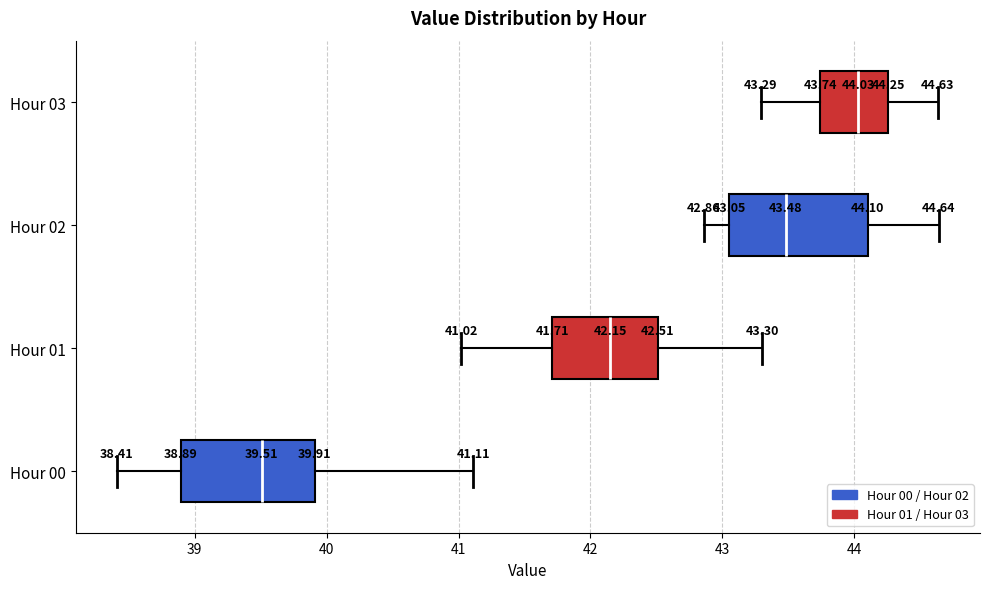

Which box's median line is the furthest to the left?

Hour 00